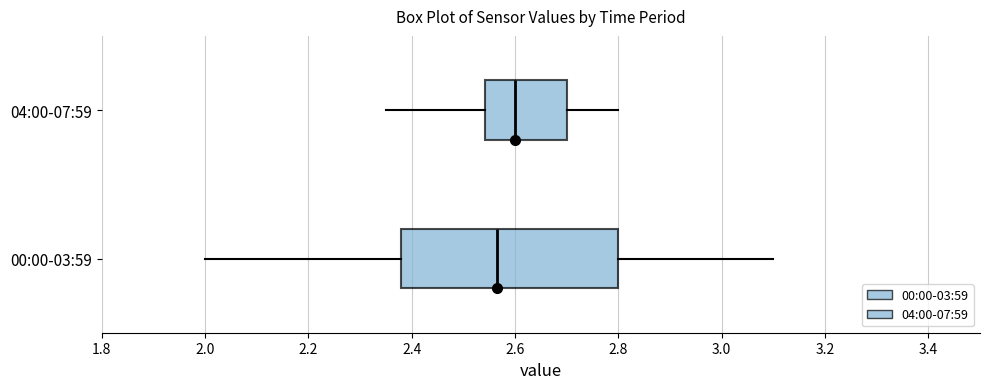

Which box has the furthest to the left median line?

00:00-03:59